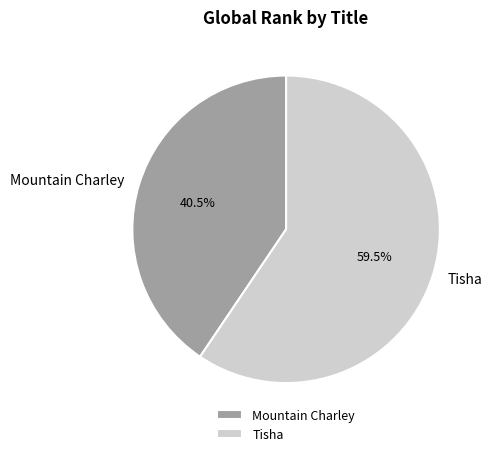

Combined, do Mountain Charley and Tisha account for over 50%?

Yes